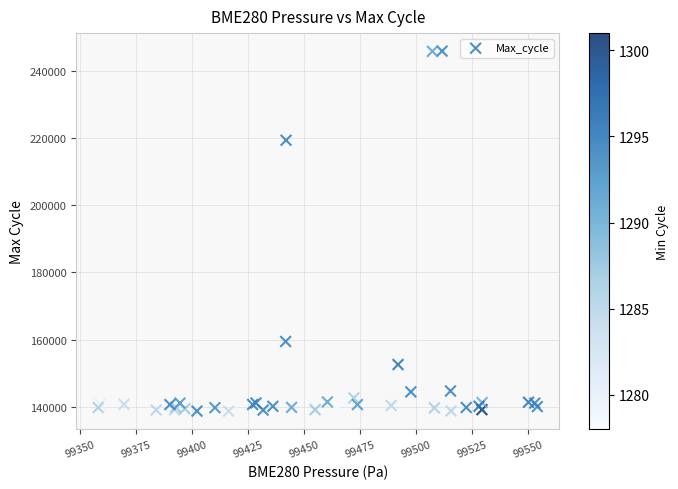

What Y value in the scatter plot is closest to 192334?

219419